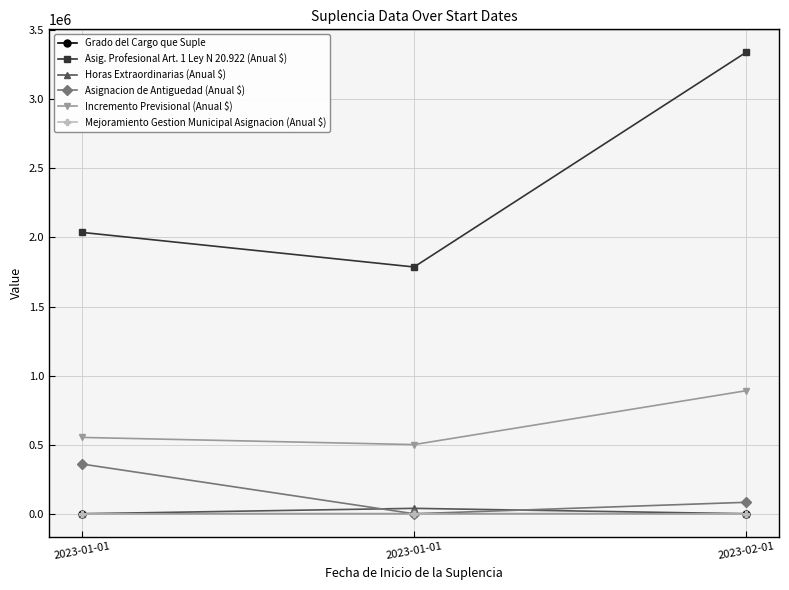

At 2023-01-01, list the series in order from smallest to largest.

Horas Extraordinarias (Anual $), Mejoramiento Gestion Municipal Asignacion (Anual $), Grado del Cargo que Suple, Asignacion de Antiguedad (Anual $), Incremento Previsional (Anual $), Asig. Profesional Art. 1 Ley N 20.922 (Anual $)